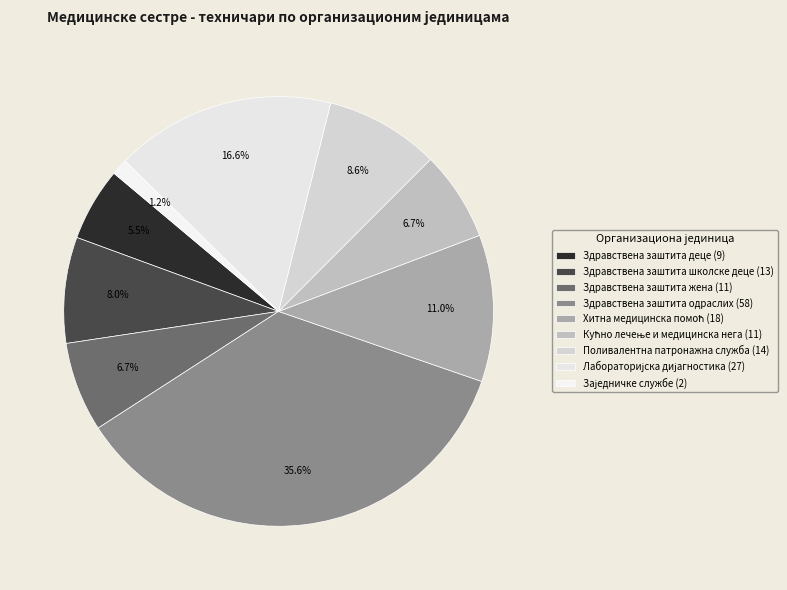

How many segments does this pie chart have?

9